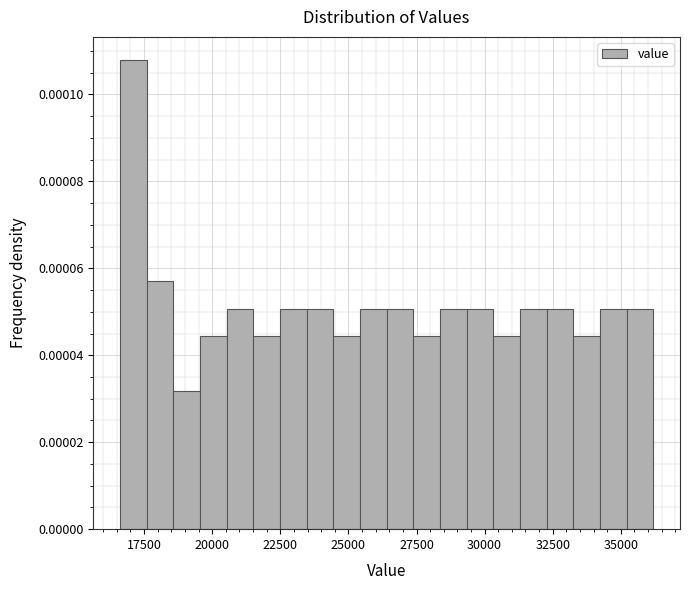

Read against the x-axis, roughly where is the centre of the tallest bar?

17000